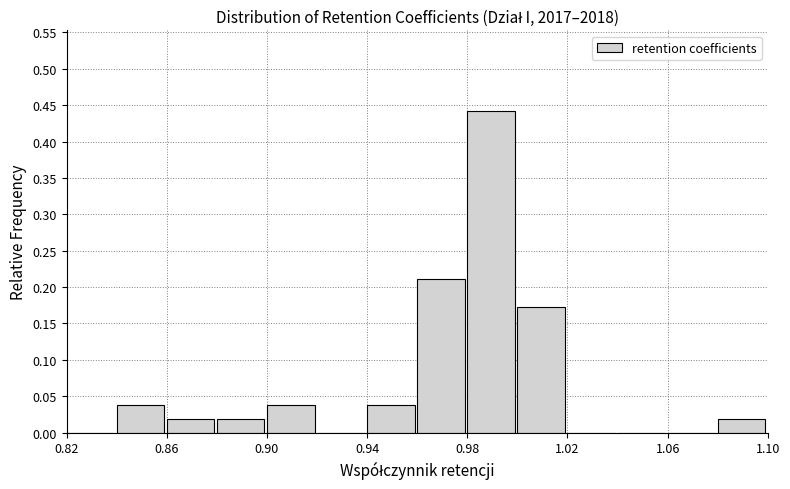

Which range on the x-axis has the tallest bar?

0.98 to 1.00